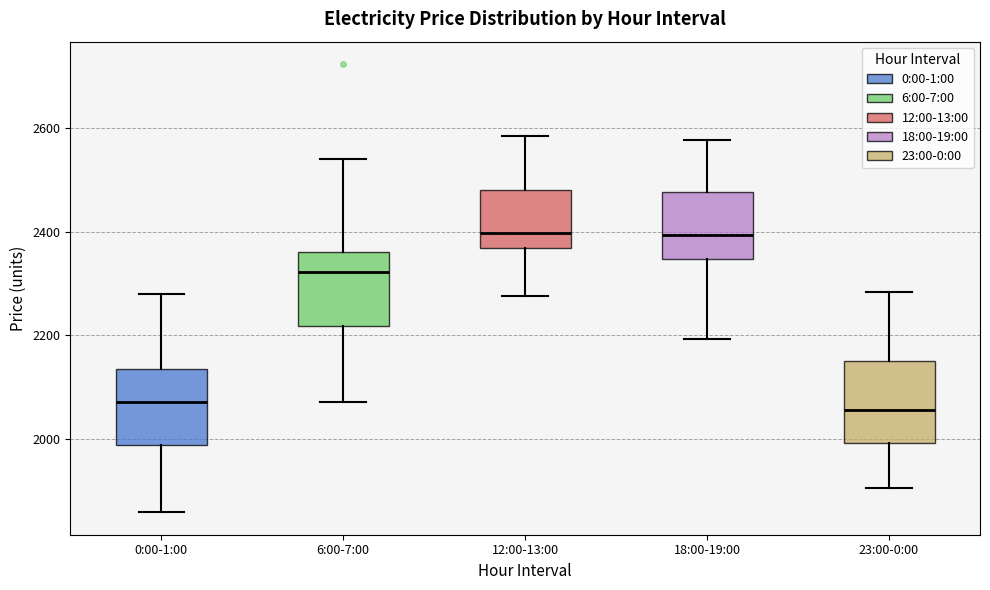

Reading left to right, transcribe this box plot: for each box, give where its median line is, the range the box spans, and where its two whiskers end, as read against the y-axis. The values are not printed on the chart, so give them approximately, as read against the axis.

0:00-1:00: median 2080, box 1980 to 2140, whiskers 1860 to 2280
6:00-7:00: median 2320, box 2220 to 2360, whiskers 2080 to 2540
12:00-13:00: median 2400, box 2360 to 2480, whiskers 2280 to 2580
18:00-19:00: median 2400, box 2340 to 2480, whiskers 2200 to 2580
23:00-0:00: median 2060, box 2000 to 2160, whiskers 1900 to 2280